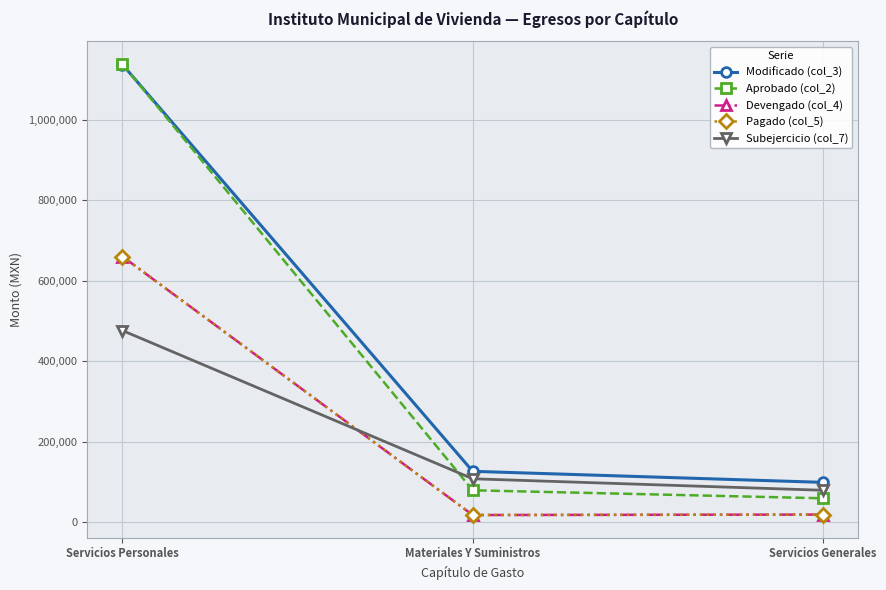

What is the smallest value displayed?

18518.0